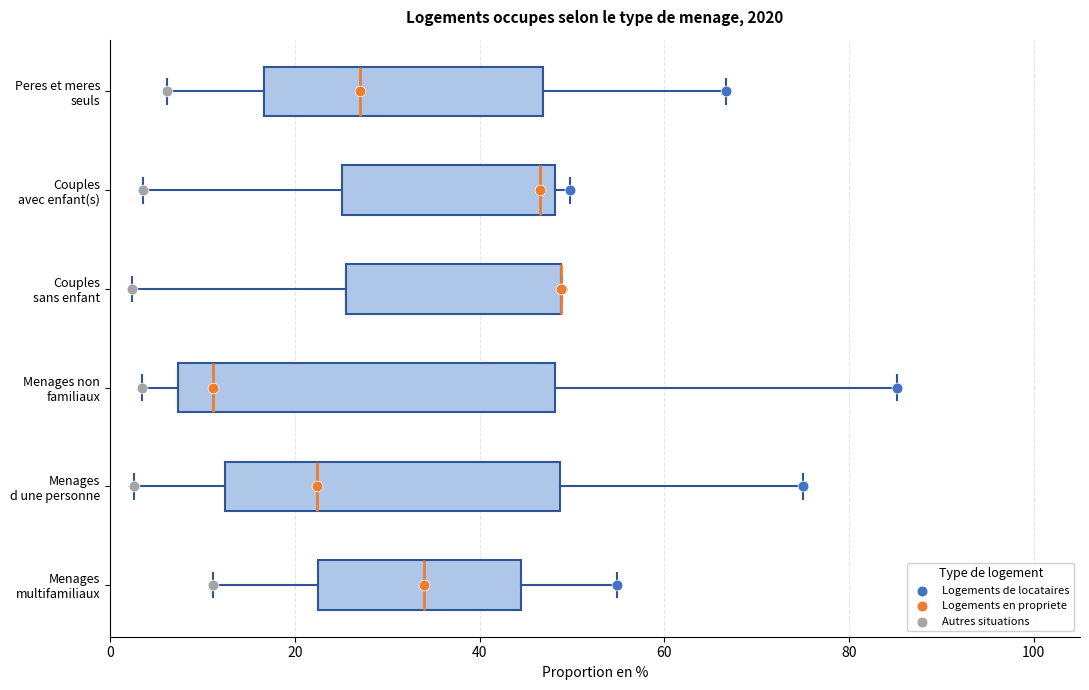

Reading bottom to top, transcribe this box plot: for each box, give where its median line is, the range the box spans, and where its two whiskers end, as read against the x-axis. The values are not printed on the chart, so give them approximately, as read against the axis.

Menages multifamiliaux: median 34, box 22 to 44, whiskers 12 to 54
Menages d une personne: median 22, box 12 to 48, whiskers 2 to 76
Menages non familiaux: median 12, box 8 to 48, whiskers 4 to 86
Couples sans enfant: median 48 (drawn on the box's right edge), box 26 to 48, whiskers 2 to 48
Couples avec enfant(s): median 46, box 26 to 48, whiskers 4 to 50
Peres et meres seuls: median 28, box 16 to 46, whiskers 6 to 66